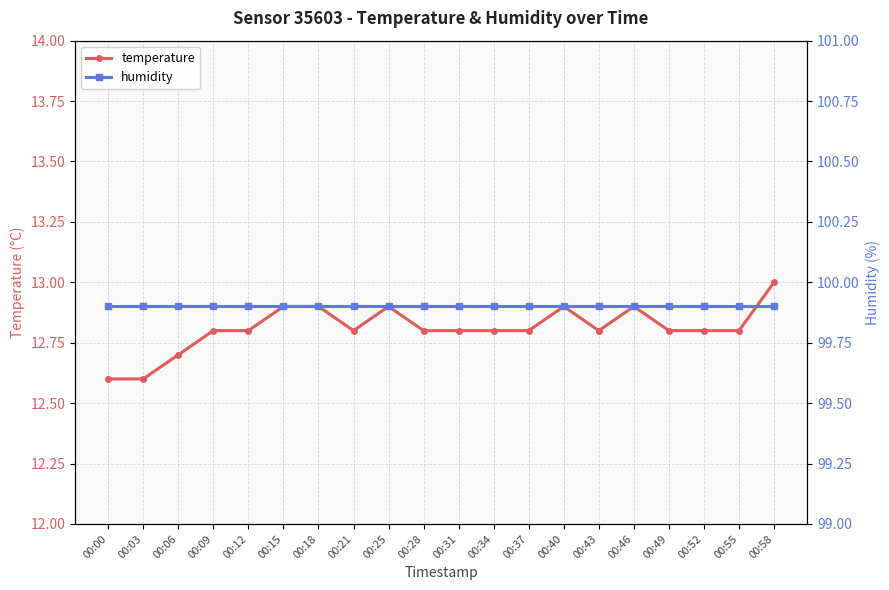

Rank the series by their average value, from lowest to highest.

temperature, humidity